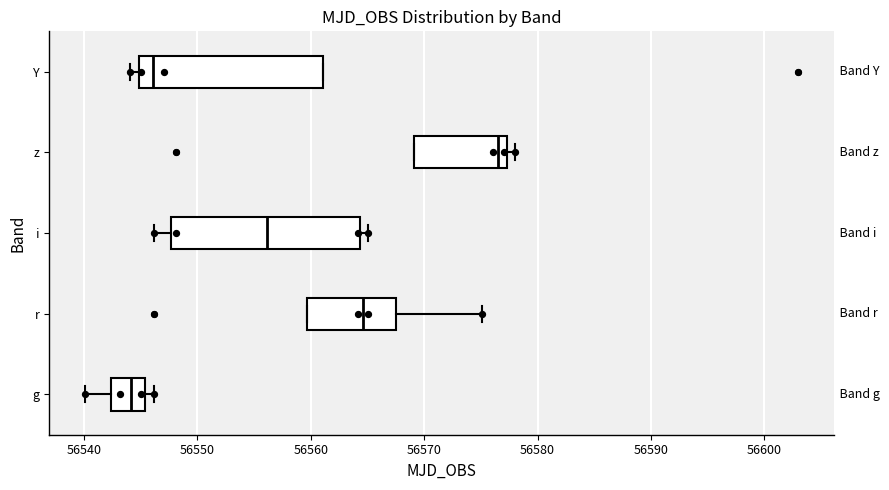

Where is the right edge of the box for i on the x-axis? The values are not printed on the chart, so give them approximately, as read against the axis.

56564